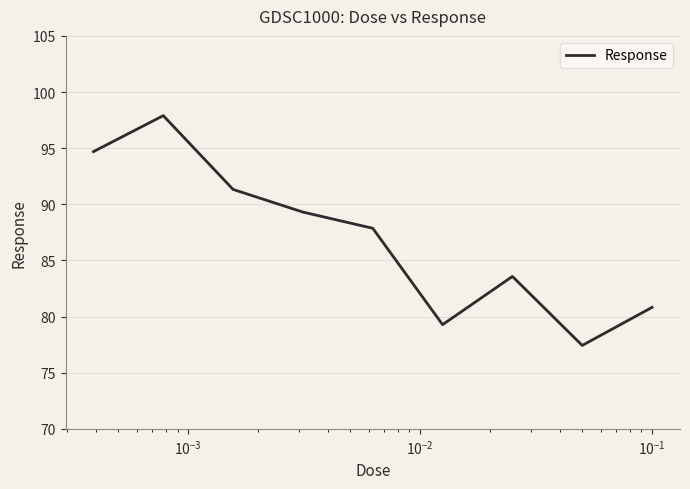

Reading left to right, list all the values displayed in this chart.

94.7	97.9	91.3	89.3	87.9	79.3	83.6	77.4	80.8